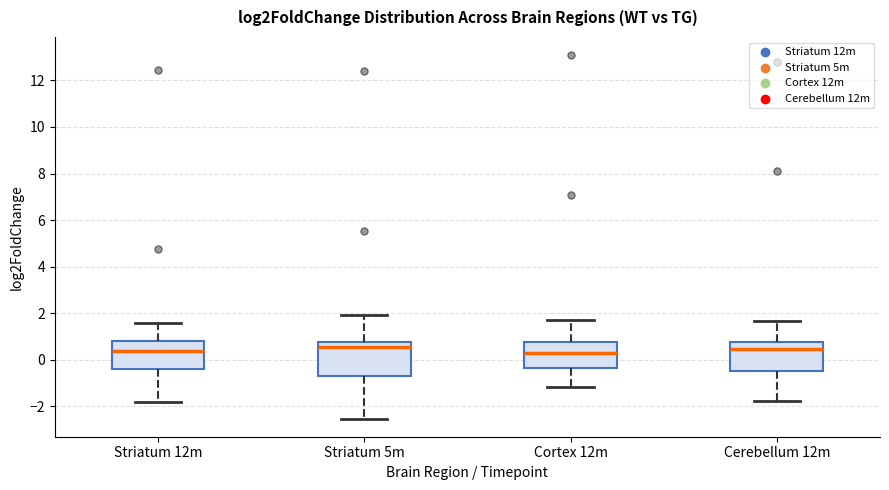

Reading left to right, read every box against the y-axis: the position of its median line, the range the box covers, and the ends of its whiskers. The values are not printed on the chart, so give them approximately, as read against the axis.

Striatum 12m: median 0.4, box -0.4 to 0.8, whiskers -1.8 to 1.6
Striatum 5m: median 0.6, box -0.6 to 0.8, whiskers -2.6 to 2.0
Cortex 12m: median 0.2, box -0.4 to 0.8, whiskers -1.2 to 1.8
Cerebellum 12m: median 0.4, box -0.4 to 0.8, whiskers -1.8 to 1.6